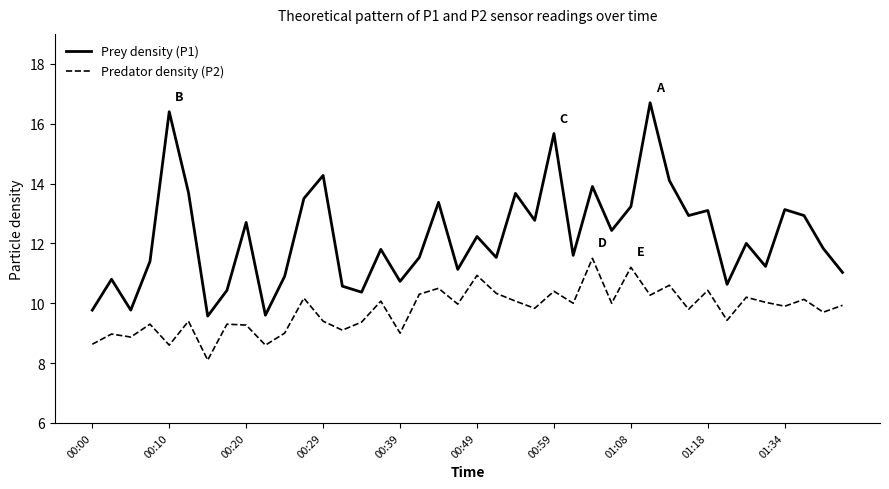

What is the greatest value displayed?

16.7